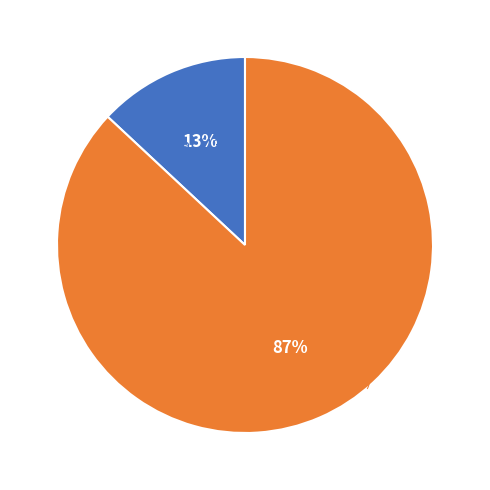

Count the number of slices in the pie.

2